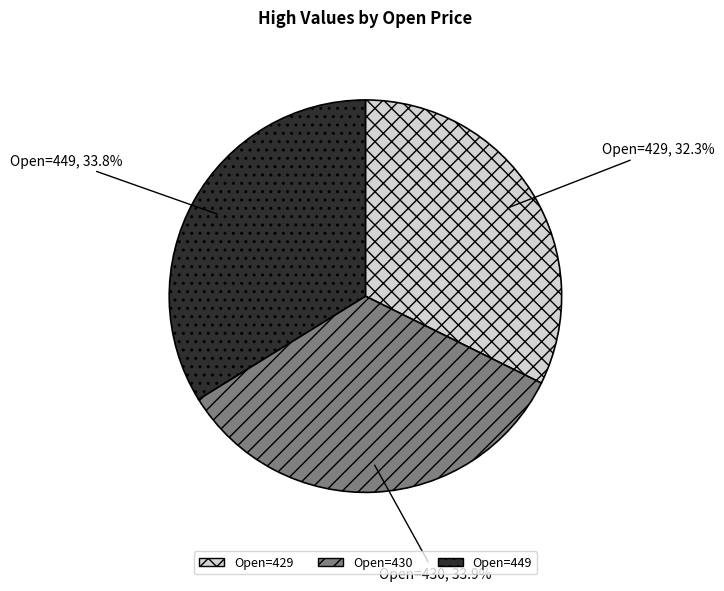

How many slices are in this pie chart?

3